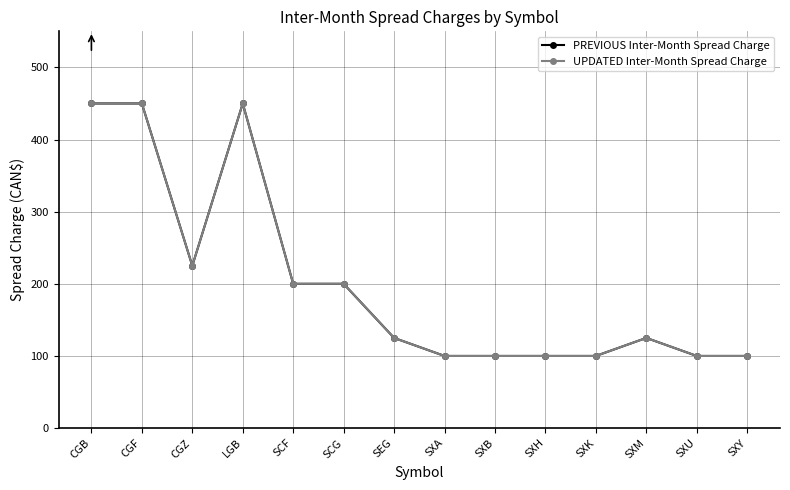

What is the average value of the UPDATED Inter-Month Spread Charge series?

202